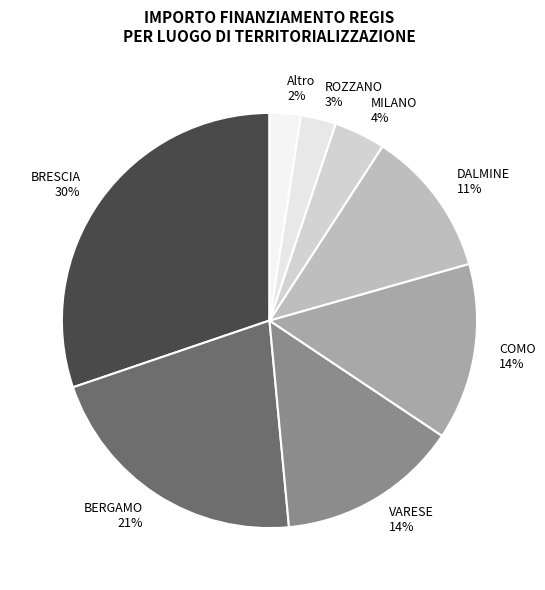

Which category has the biggest portion of the pie?

BRESCIA